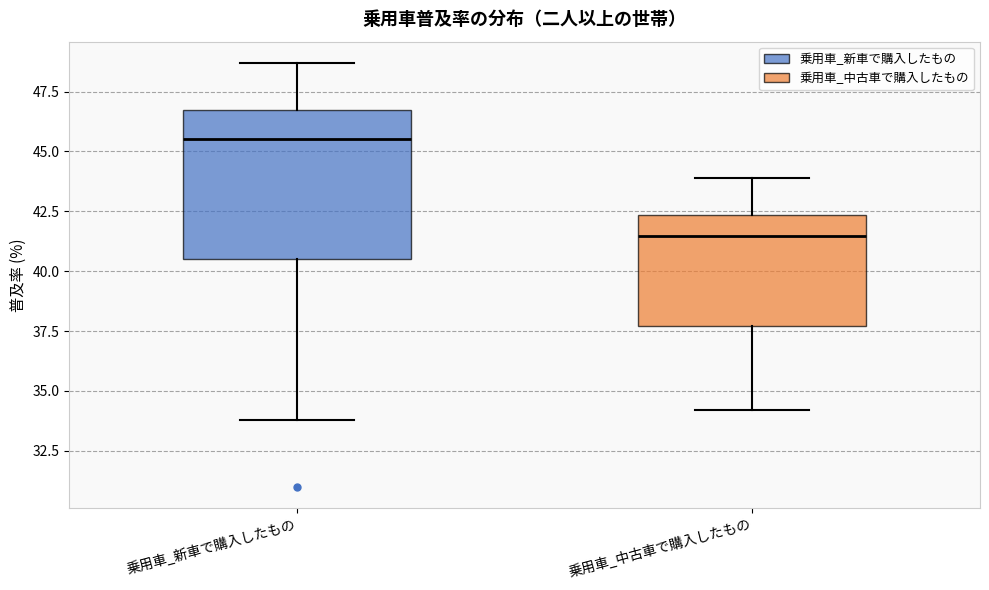

Where is the lower edge of the box for 乗用車_新車で購入したもの on the y-axis? The values are not printed on the chart, so give them approximately, as read against the axis.

40.5